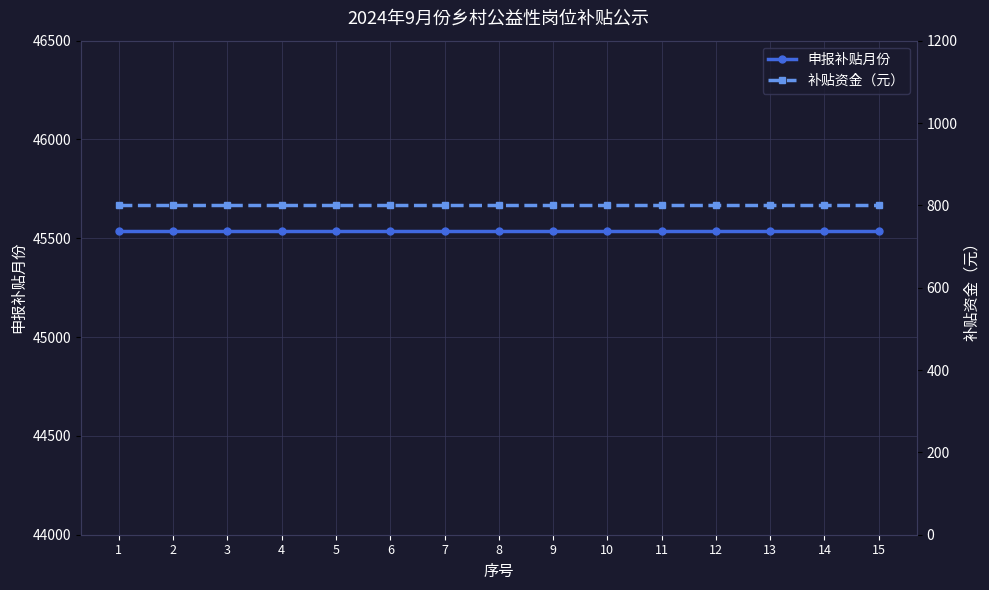

List the series in order of their peak value, lowest first.

补贴资金（元）, 申报补贴月份